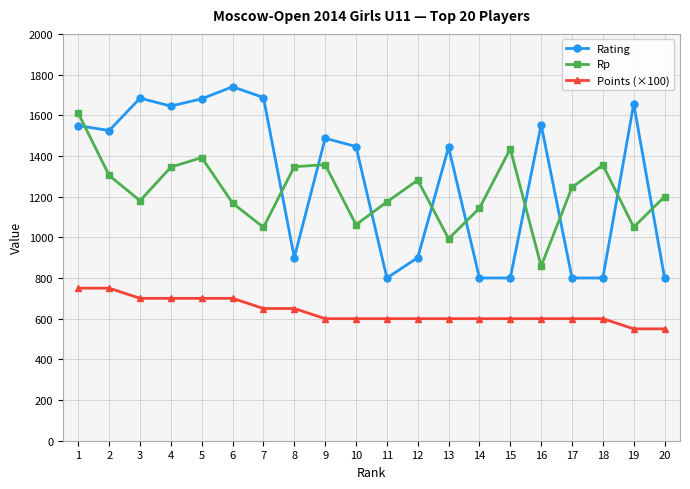

True or false: Rating and Points (×100) intersect in this chart.

False